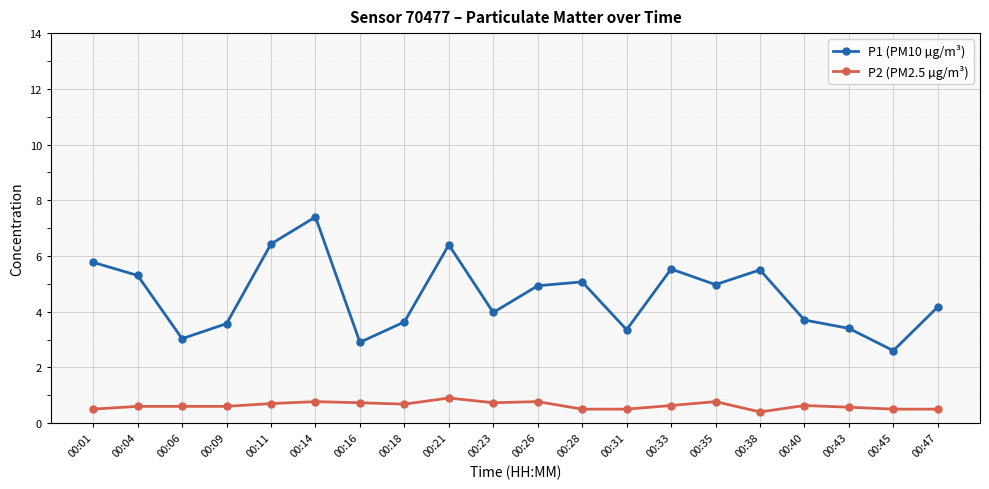

Is it true that P2 (PM2.5 µg/m³) equals 0.7 at 00:16?

True